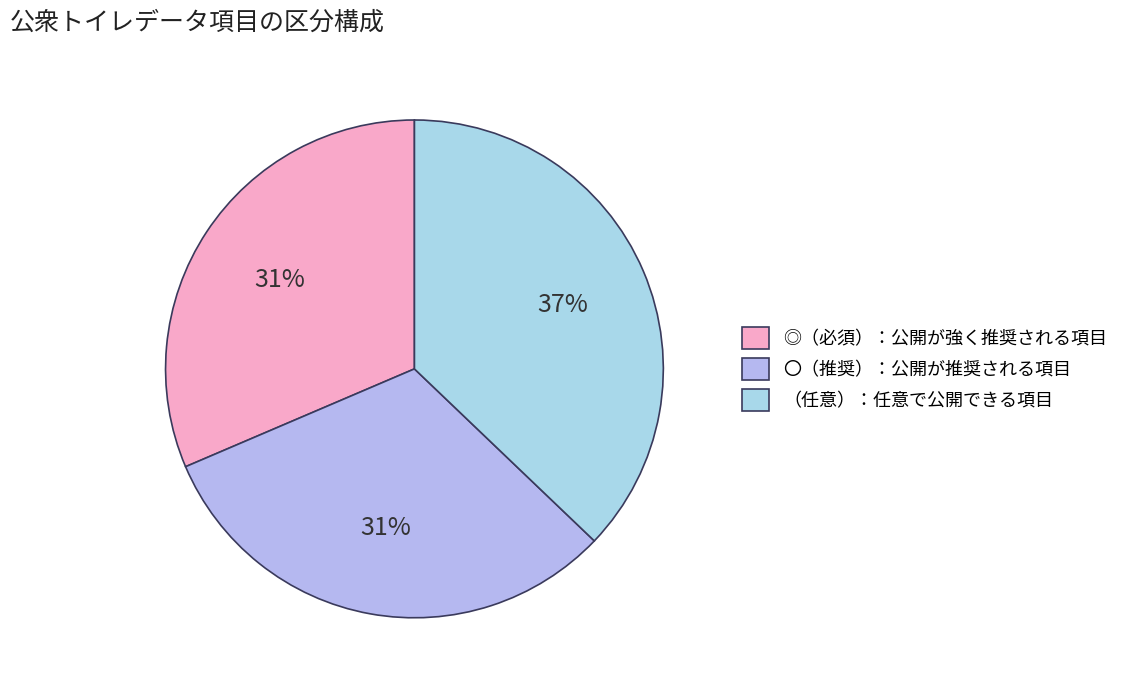

To the nearest percent, what is the difference between the largest and smallest slice percentages?

6%